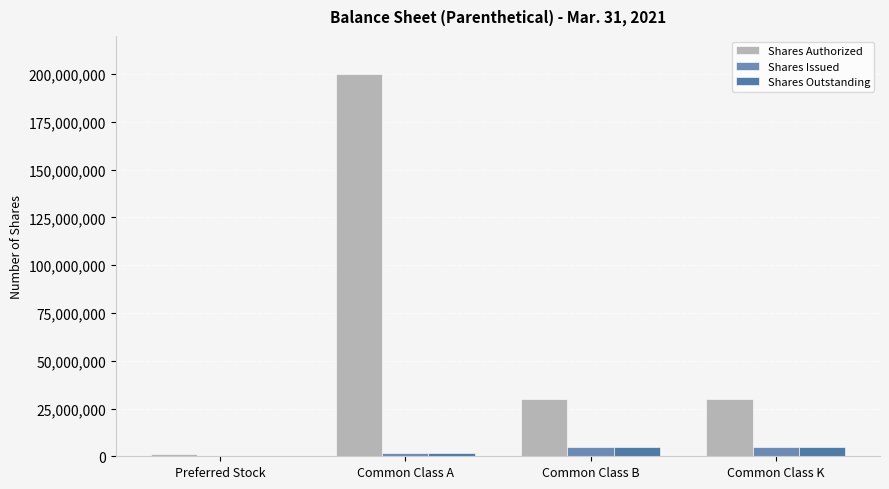

Is it true that Shares Authorized equals 30000000 at Common Class K?

True